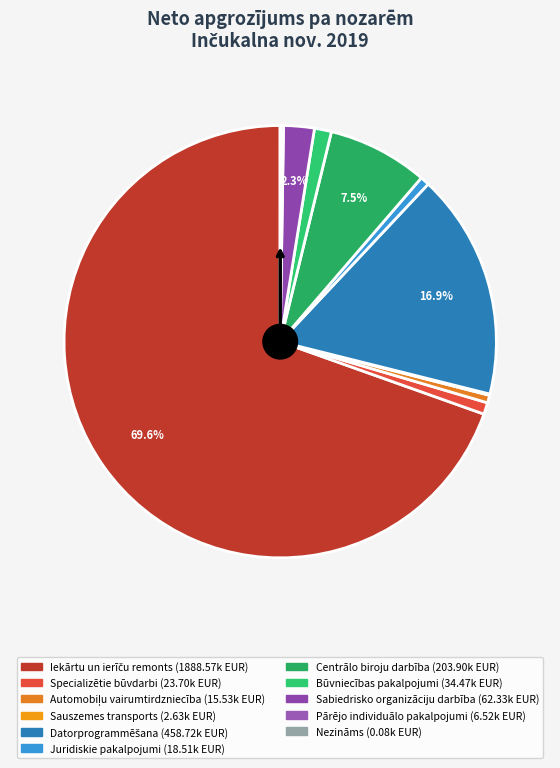

To the nearest percent, what is the combined percentage of Juridiskie pakalpojumi and Iekārtu un ierīču remonts?

70%